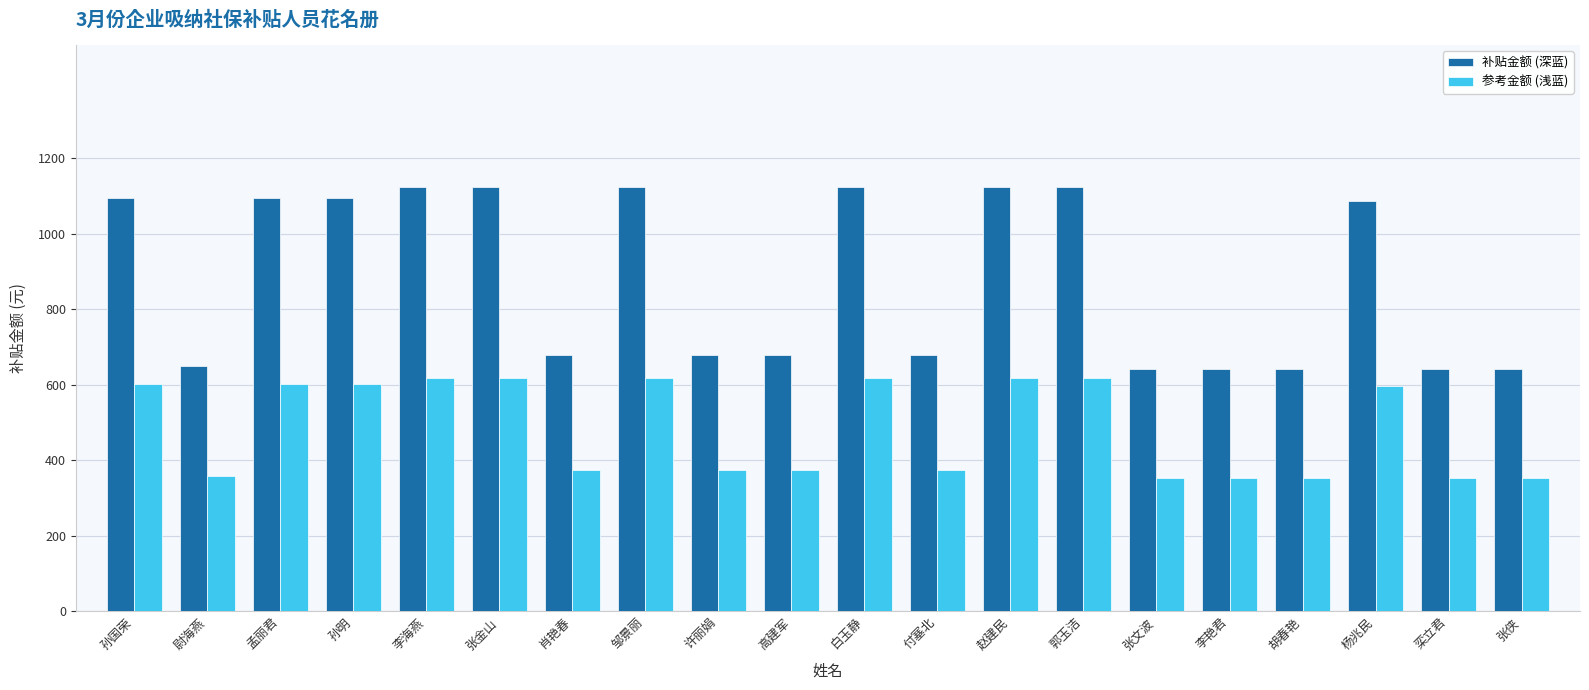

How many categories are shown in the chart?

20